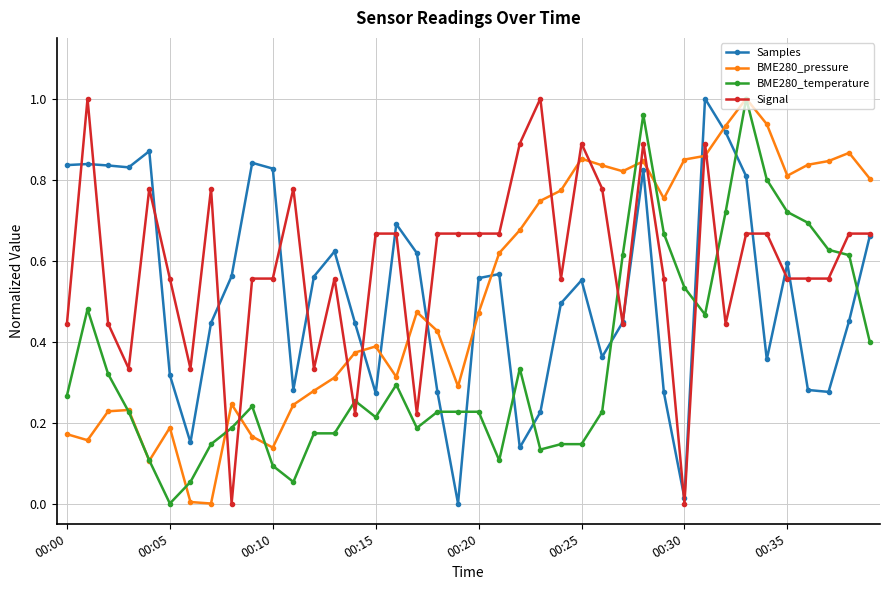

How many data points in BME280_temperature are above 0?

39